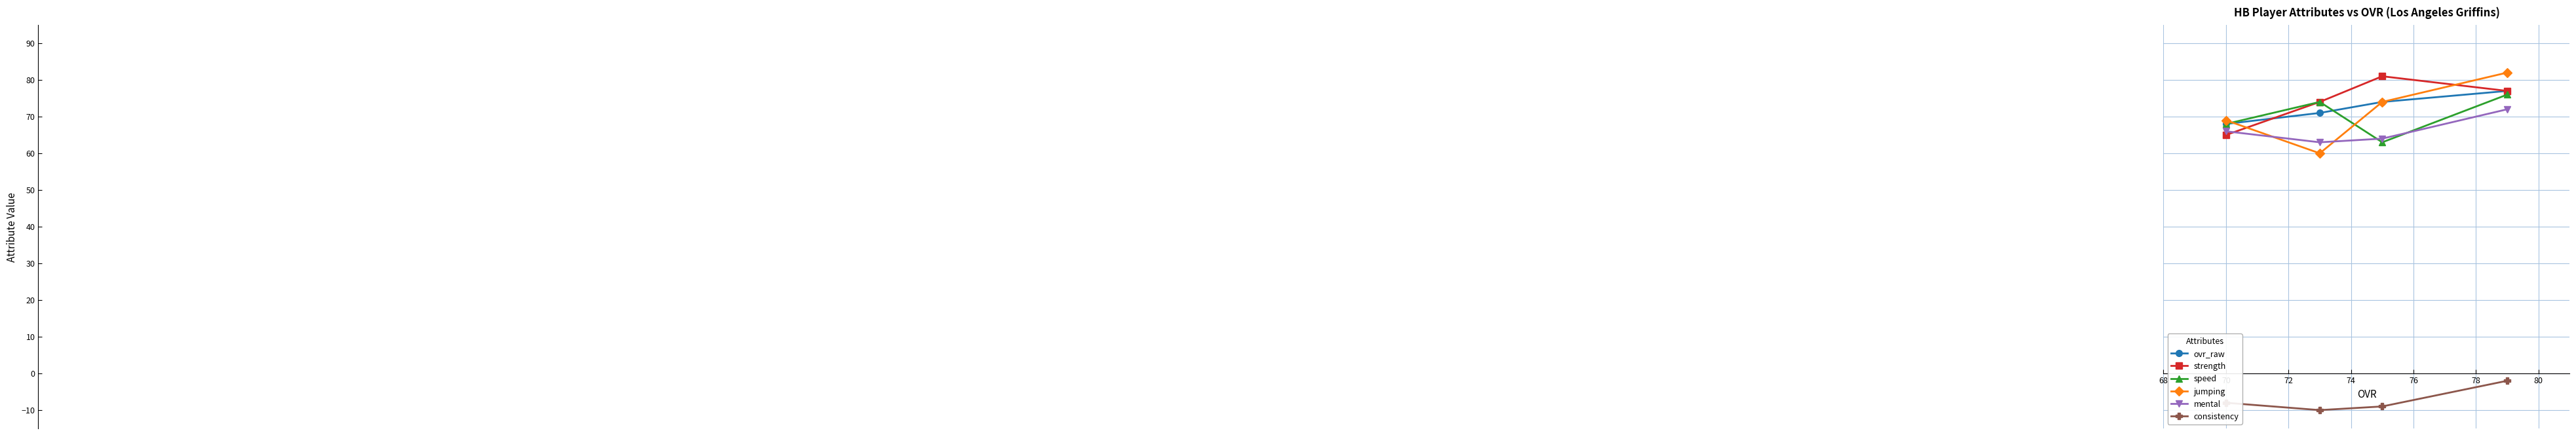

At how many categories does at least one series exceed 8?

4